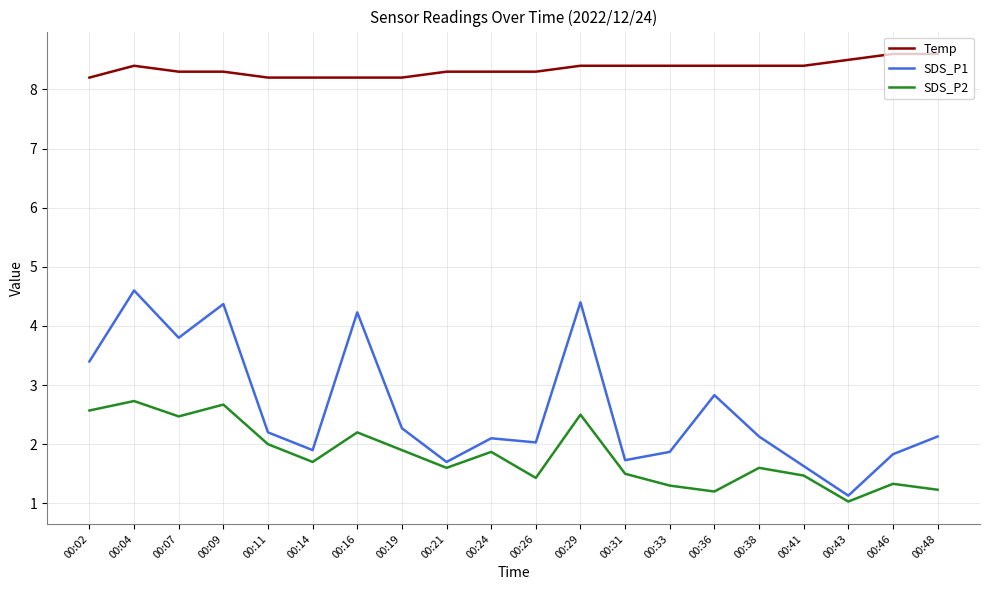

At which label does SDS_P2 reach its minimum?

00:43